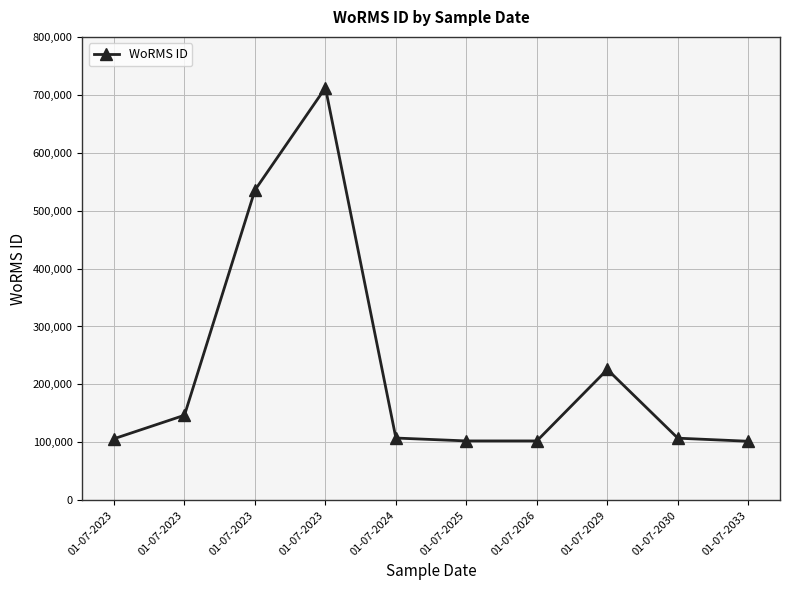

Does the chart have visible grid lines?

Yes